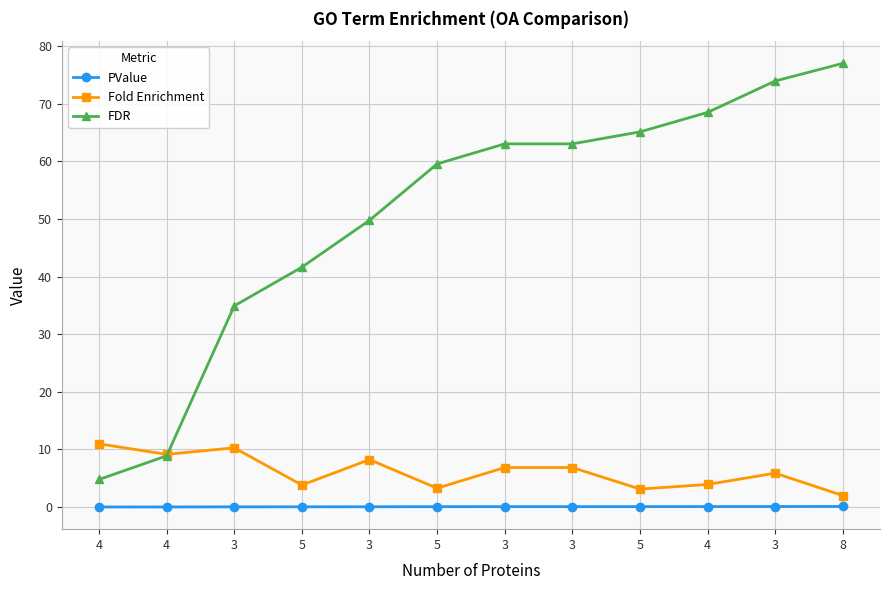

Count the number of data series in this chart.

3